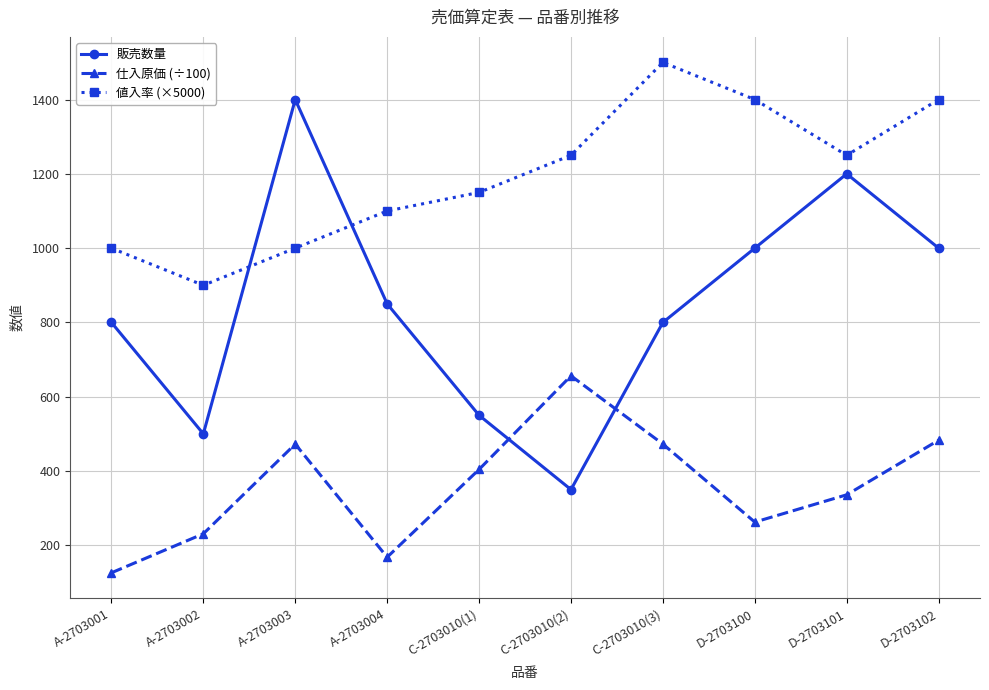

Is it true that 販売数量 equals 1400.0 at A-2703003?

True